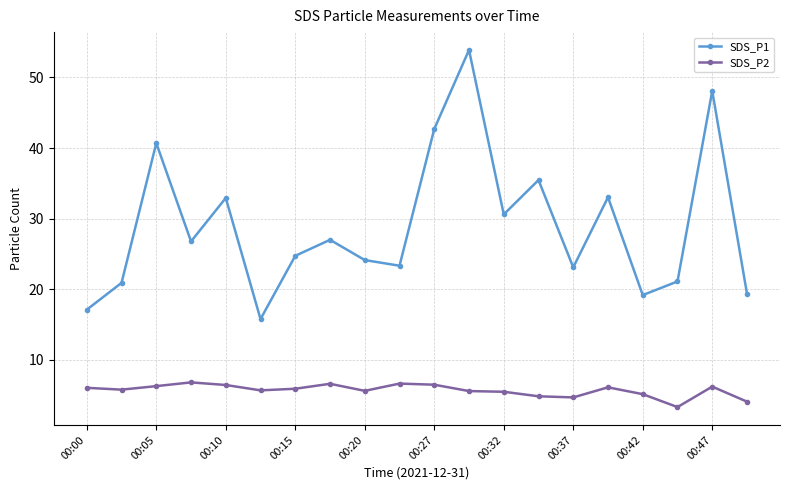

What is the sum of all SDS_P2 values?

113.5